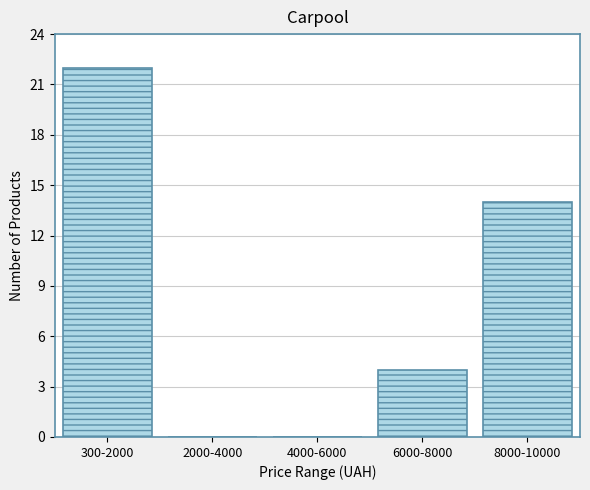

Reading left to right, what are all the values shown in this chart?

300-2000=22	2000-4000=0	4000-6000=0	6000-8000=4	8000-10000=14